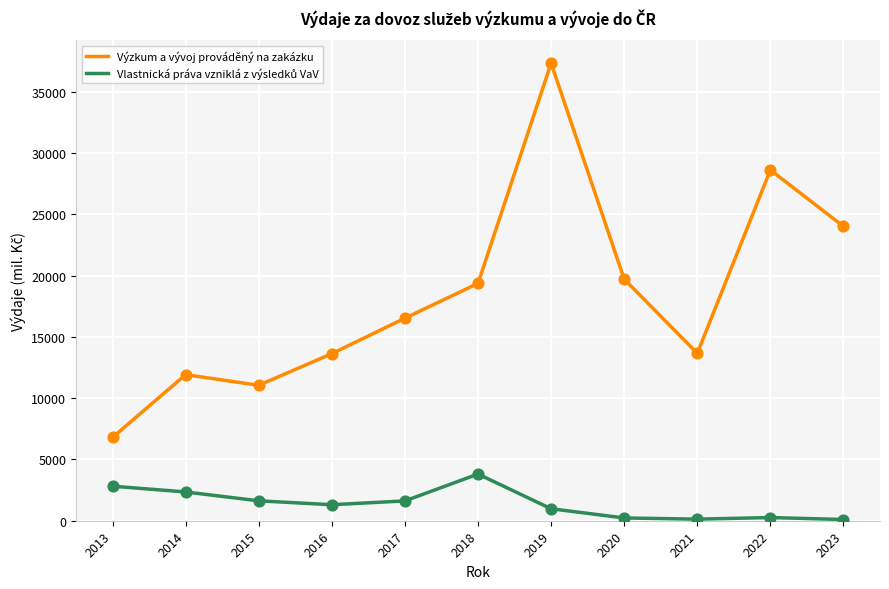

What is the total value across all series at 2016?

14931.7